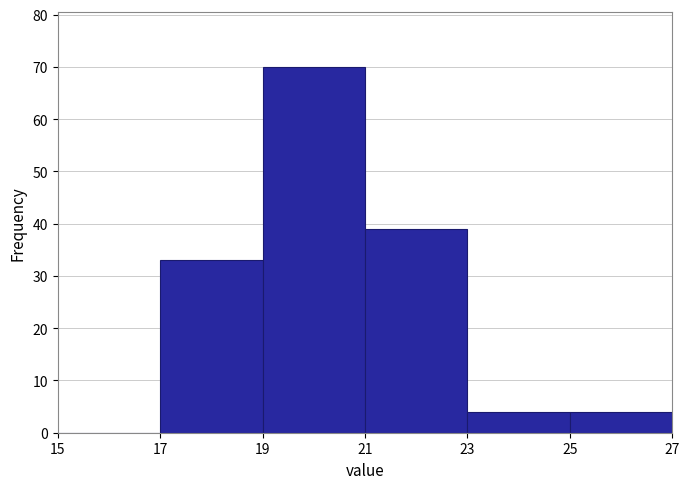

Which range on the x-axis has the tallest bar?

19 to 21